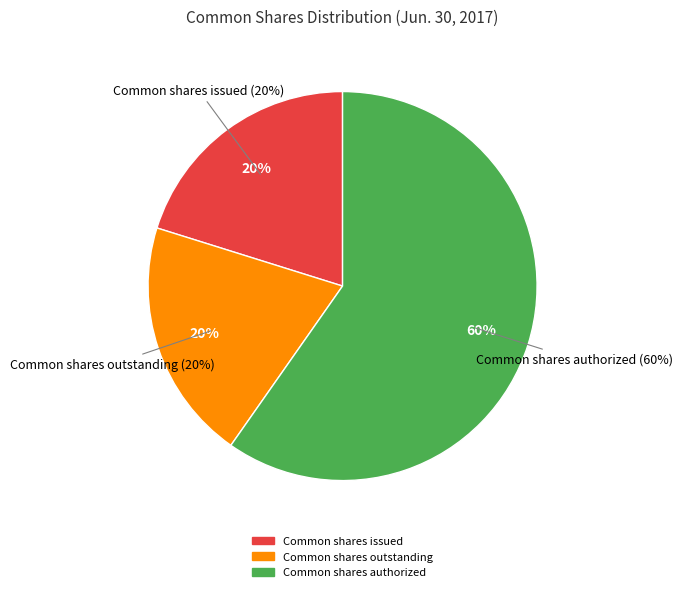

Is the sum of Common shares outstanding and Common shares issued greater than half?

No